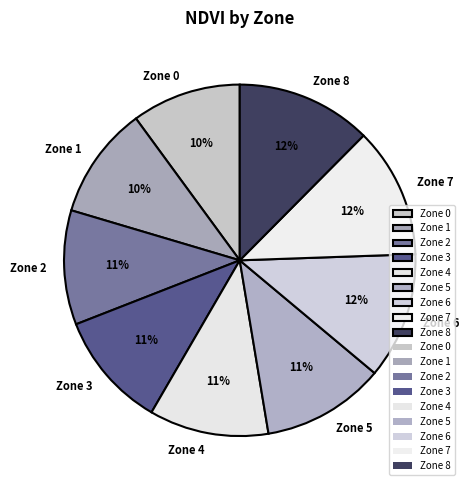

Is there any slice that represents more than half of the pie?

No